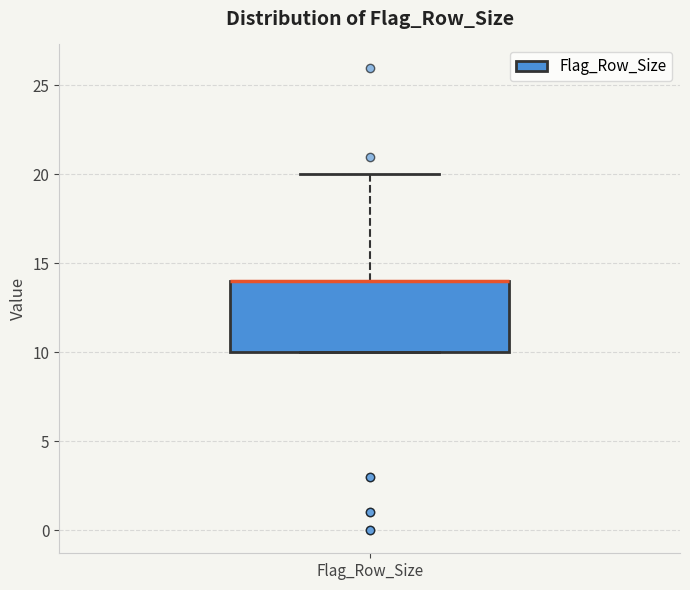

Transcribe this box plot: give where the median line is, the range the box spans, and where the two whiskers end, as read against the y-axis. The values are not printed on the chart, so give them approximately, as read against the axis.

median 14 (drawn on the box's upper edge), box 10 to 14, whiskers 10 to 20